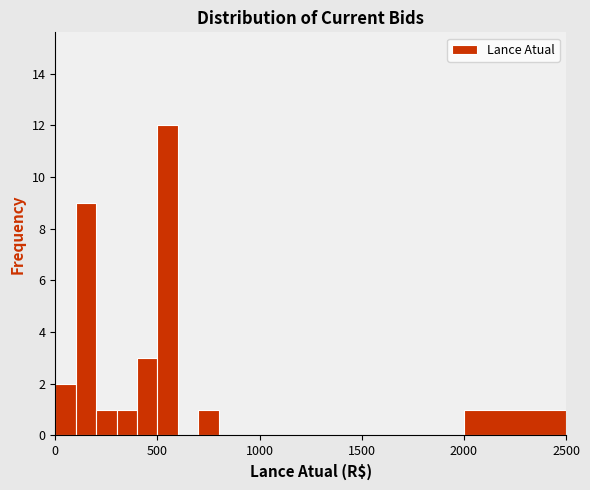

Read against the x-axis, roughly where is the centre of the tallest bar?

550